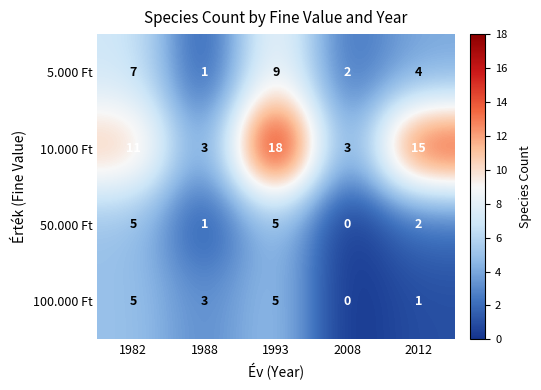

Count the 50.000 Ft values in the range 1 to 5.

4